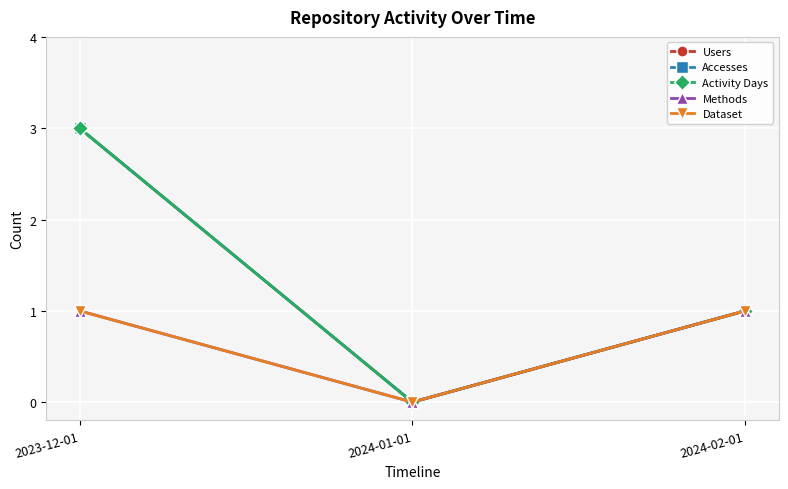

Which series has the largest total across all categories?

Users